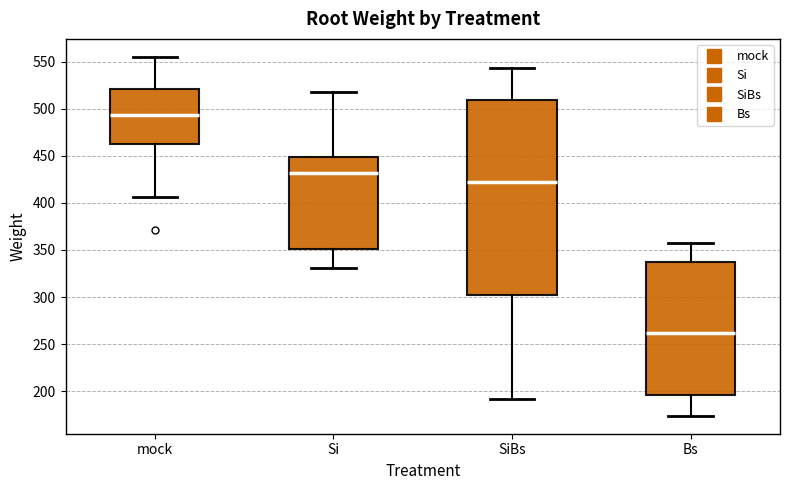

Which box has the lowest median line?

Bs